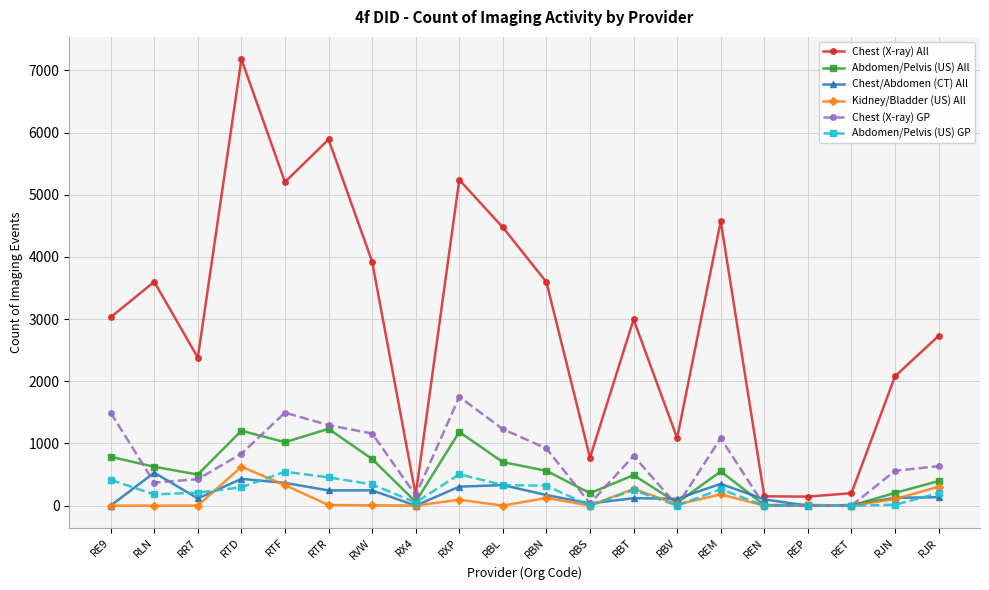

What position from the right is RBS?

9